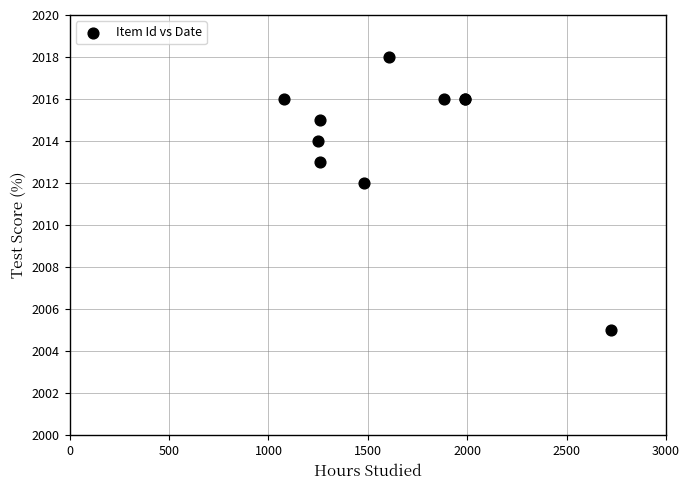

What Y value in the scatter plot is closest to 2011?

2012